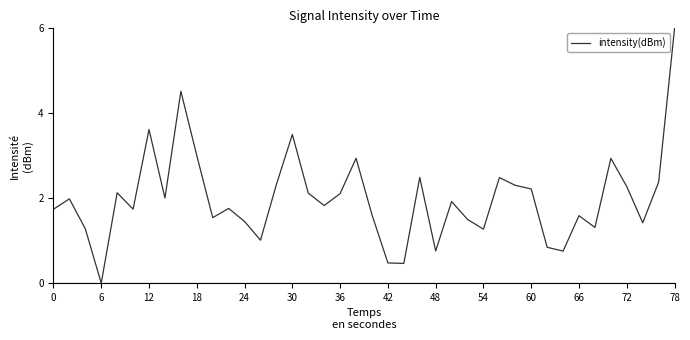

What is the maximum value shown in the chart?

6.0